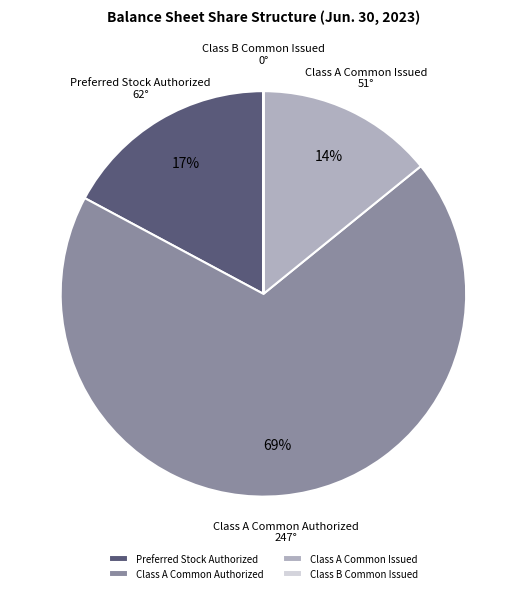

What is the largest slice in the pie chart?

Class A Common Authorized